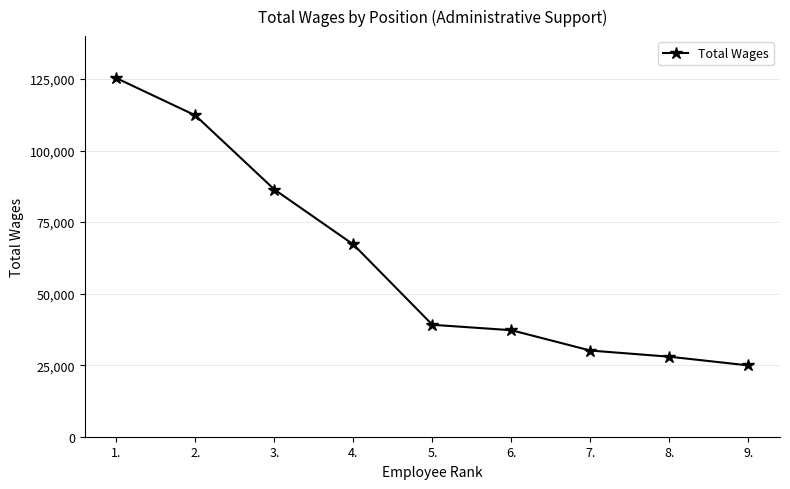

True or false: the data shows 67176 at 4..

True